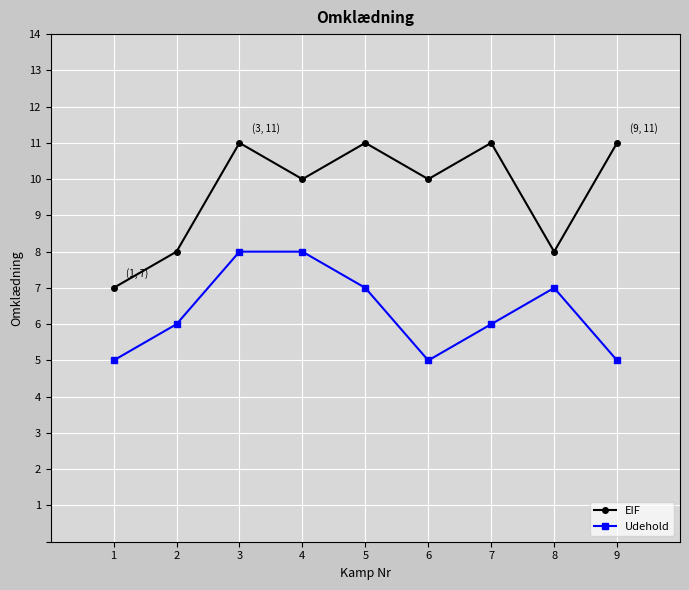

What is the smallest value displayed?

5